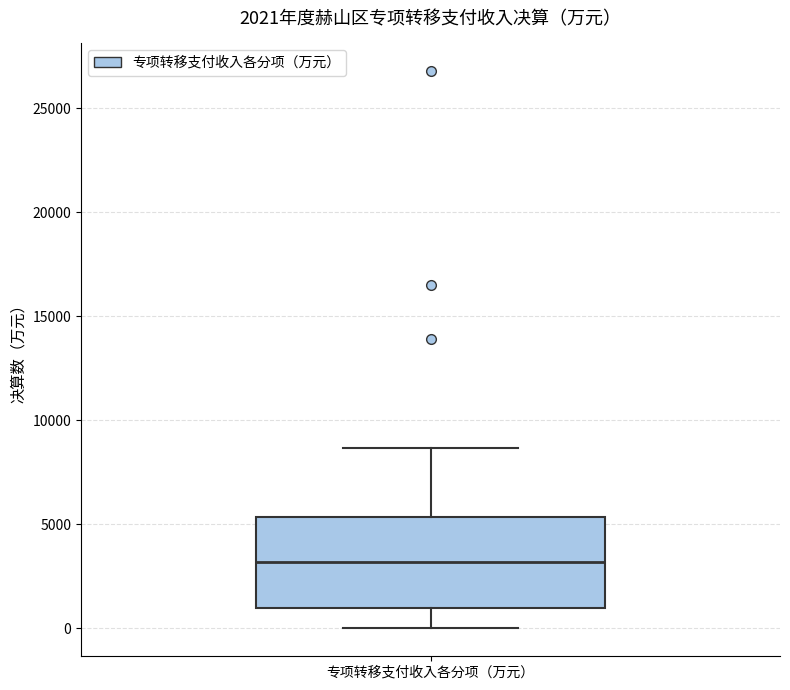

Read this box plot against the y-axis: the position of the median line, the range covered by the box, and the ends of both whiskers. The values are not printed on the chart, so give them approximately, as read against the axis.

median 3000, box 1000 to 5500, whiskers 0 to 8500